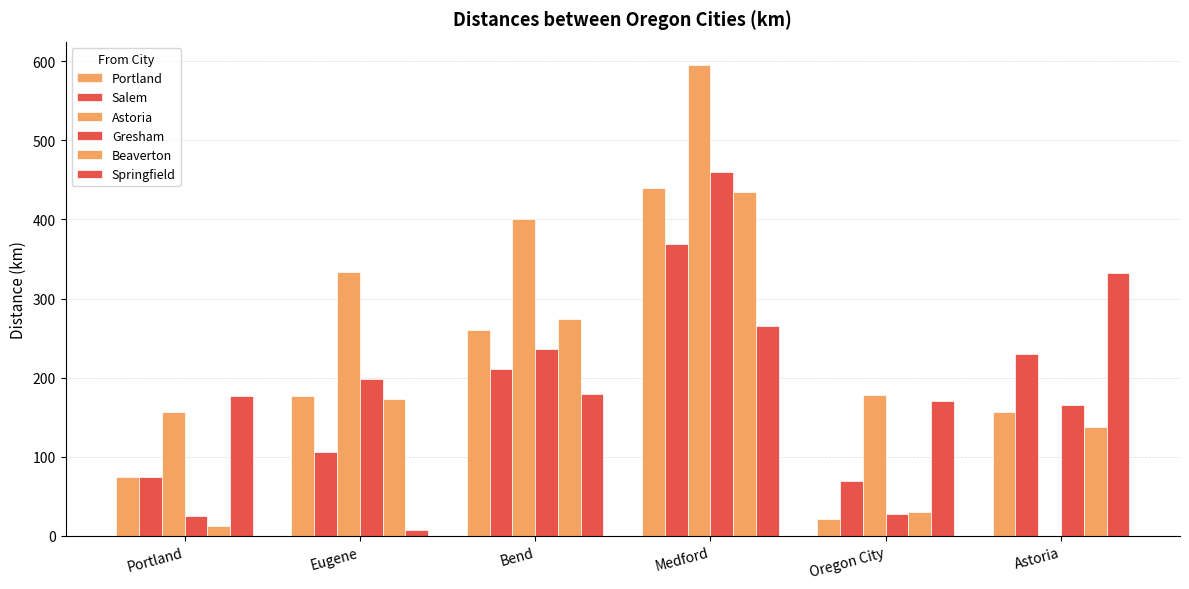

Are the bars grouped side by side (vs. stacked)?

Yes